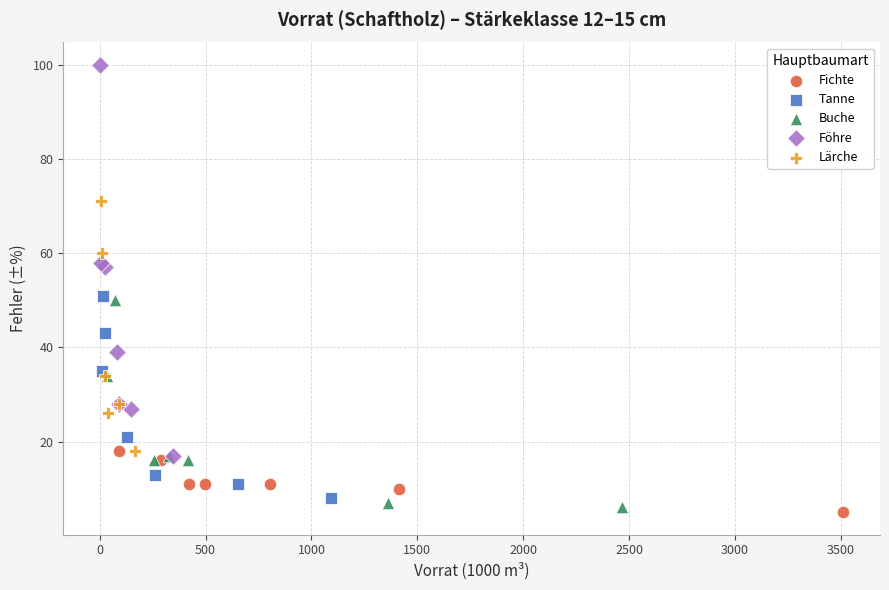

Which series has the widest spread of Y values?

Föhre